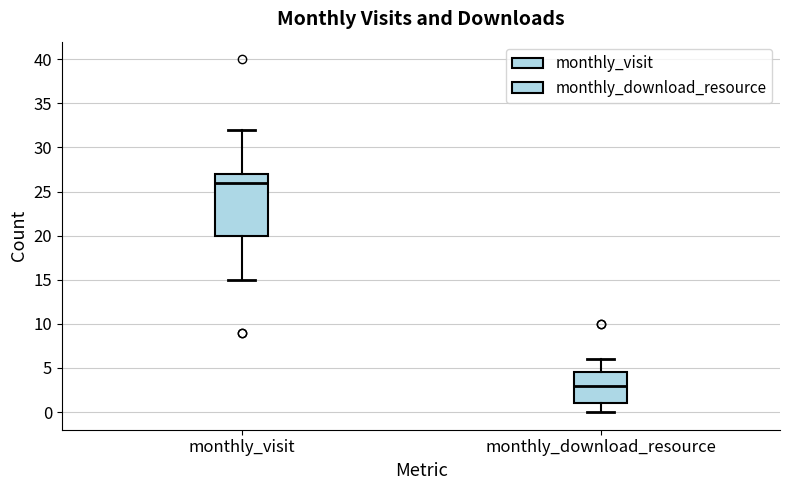

Reading left to right, read every box against the y-axis: the position of its median line, the range the box covers, and the ends of its whiskers. The values are not printed on the chart, so give them approximately, as read against the axis.

monthly_visit: median 26.0, box 20.0 to 27.0, whiskers 15.0 to 32.0
monthly_download_resource: median 3.0, box 1.0 to 4.5, whiskers 0.0 to 6.0